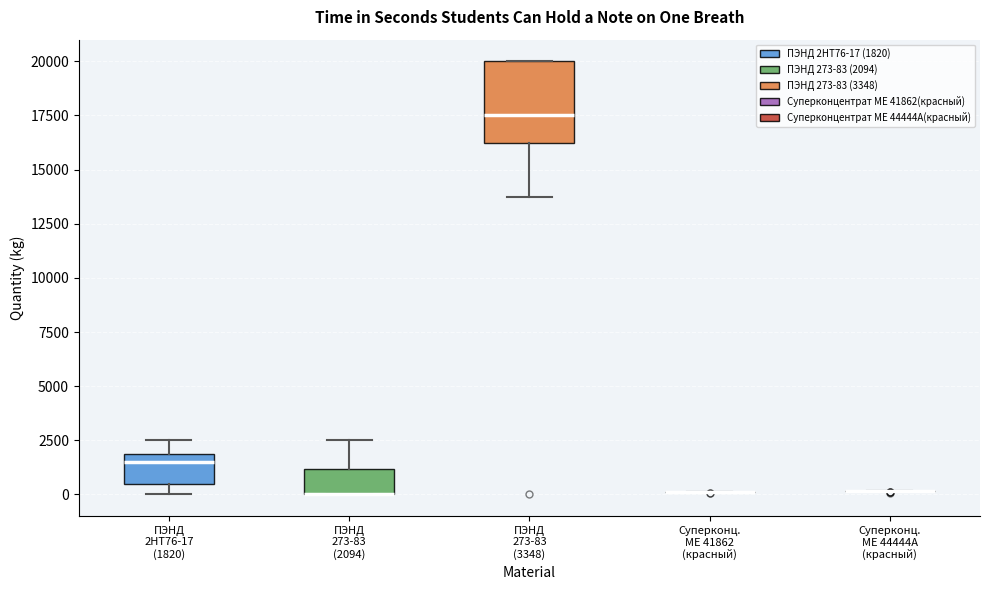

Where is the lower edge of the box for ПЭНД 273-83 (2094) on the y-axis? The values are not printed on the chart, so give them approximately, as read against the axis.

0